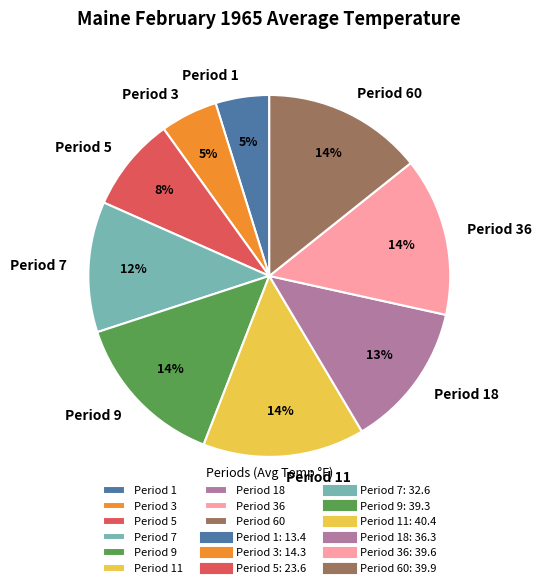

To the nearest percent, what is the average slice percentage?

11%